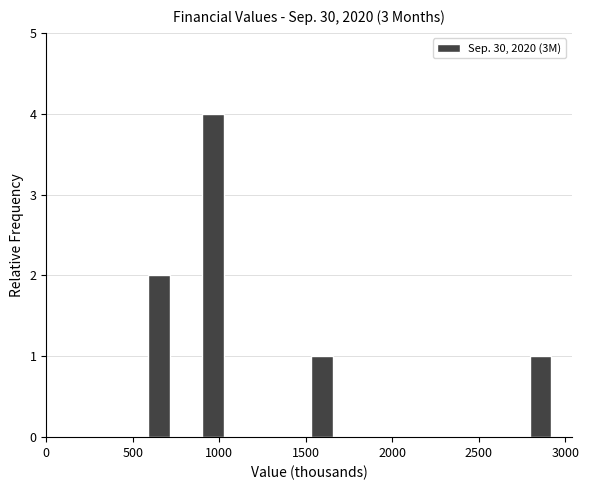

Around what value on the x-axis is the tallest bar? Give the approximate position of its centre, as read against the axis.

950